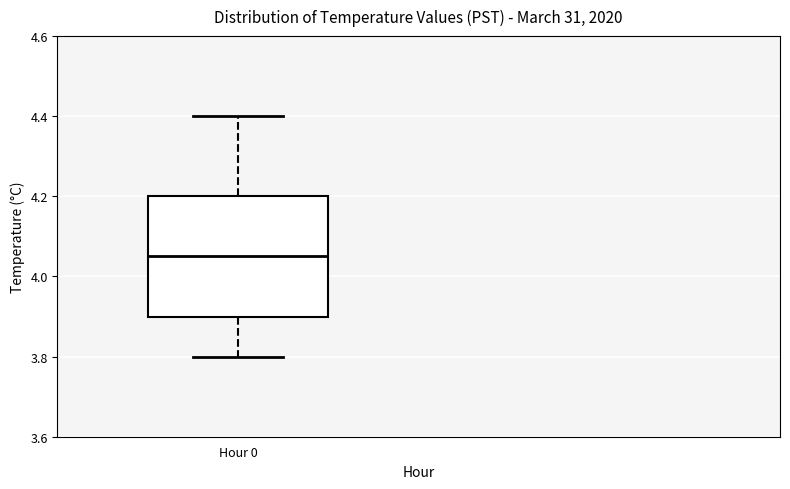

Read this box plot against the y-axis: the position of the median line, the range covered by the box, and the ends of both whiskers. The values are not printed on the chart, so give them approximately, as read against the axis.

median 4.06, box 3.90 to 4.20, whiskers 3.80 to 4.40